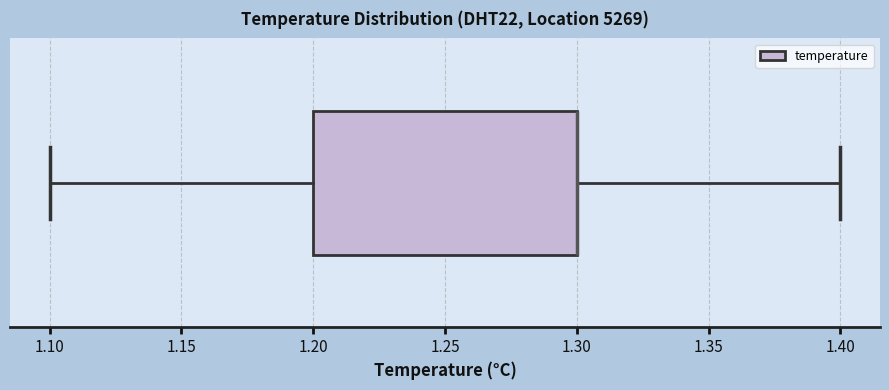

Read this box plot against the x-axis: the position of the median line, the range covered by the box, and the ends of both whiskers. The values are not printed on the chart, so give them approximately, as read against the axis.

median 1.3 (drawn on the box's right edge), box 1.2 to 1.3, whiskers 1.1 to 1.4